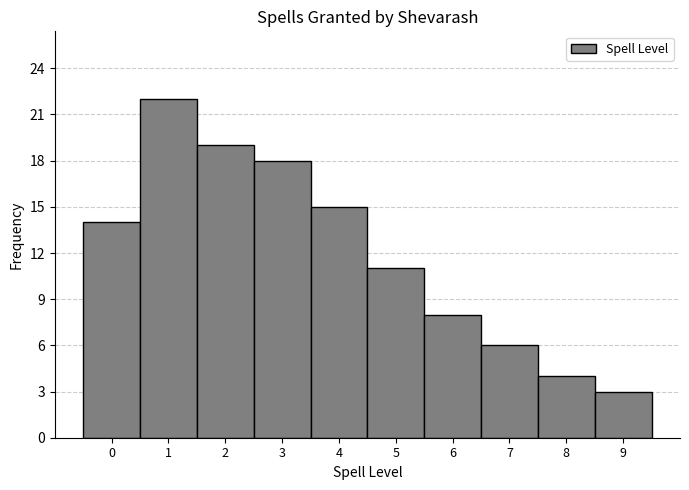

Reading left to right, transcribe this chart: for each bar, give the range it covers on the x-axis and its height. The values are not printed on the chart, so give them approximately, as read against the axis.

-0.5 to 0.5: 14
0.5 to 1.5: 22
1.5 to 2.5: 19
2.5 to 3.5: 18
3.5 to 4.5: 15
4.5 to 5.5: 11
5.5 to 6.5: 8
6.5 to 7.5: 6
7.5 to 8.5: 4
8.5 to 9.5: 3